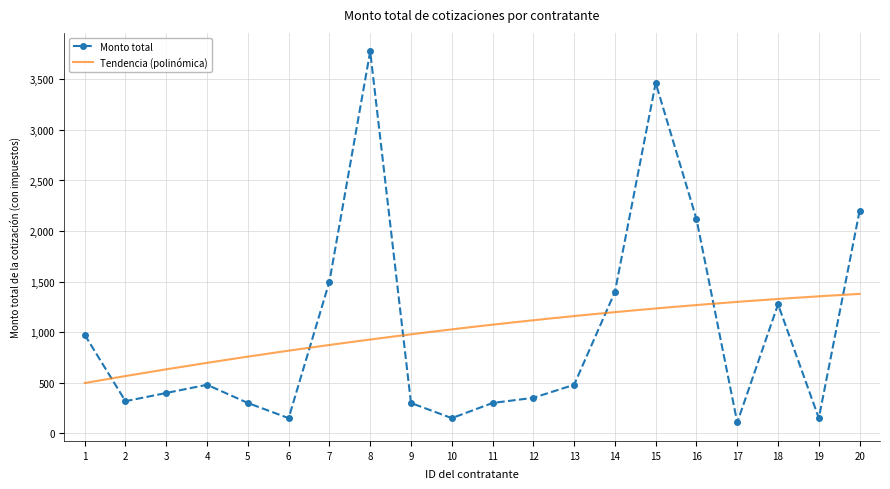

What is the difference between the maximum and minimum values?

3668.1